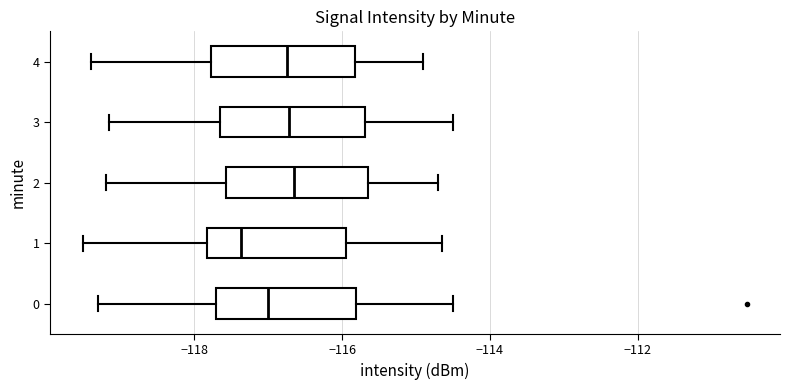

Reading bottom to top, read every box against the x-axis: the position of its median line, the range the box covers, and the ends of its whiskers. The values are not printed on the chart, so give them approximately, as read against the axis.

0: median -117.0, box -117.8 to -115.8, whiskers -119.4 to -114.6
1: median -117.4, box -117.8 to -116.0, whiskers -119.6 to -114.6
2: median -116.6, box -117.6 to -115.6, whiskers -119.2 to -114.6
3: median -116.8, box -117.6 to -115.6, whiskers -119.2 to -114.4
4: median -116.8, box -117.8 to -115.8, whiskers -119.4 to -114.8